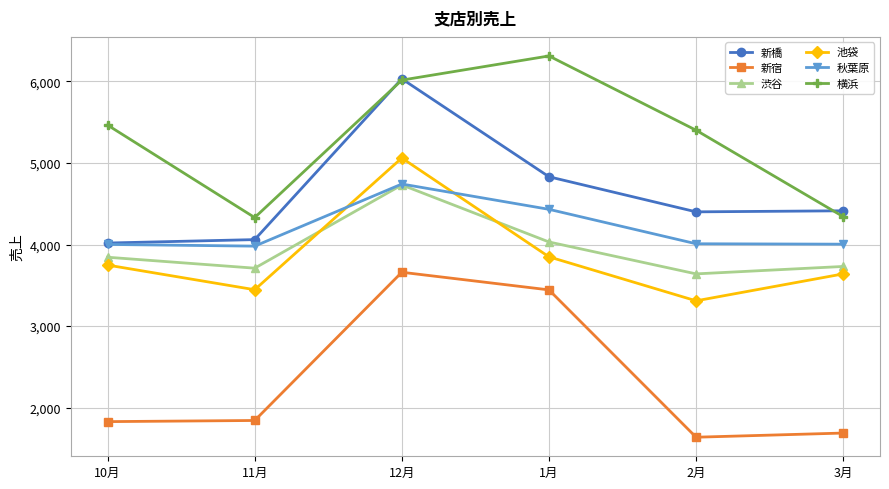

How many categories are shown in the chart?

6